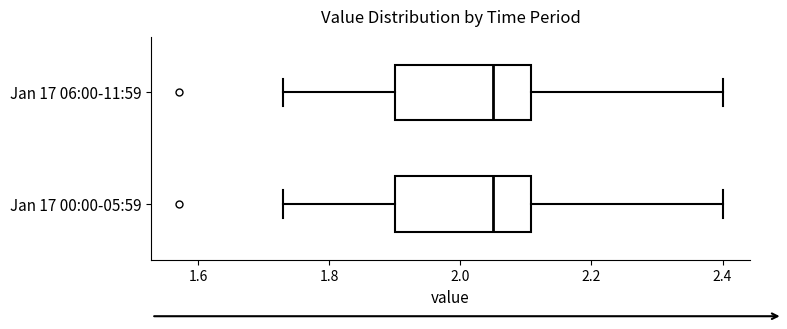

Where is the left edge of the box for Jan 17 00:00-05:59 on the x-axis? The values are not printed on the chart, so give them approximately, as read against the axis.

1.90